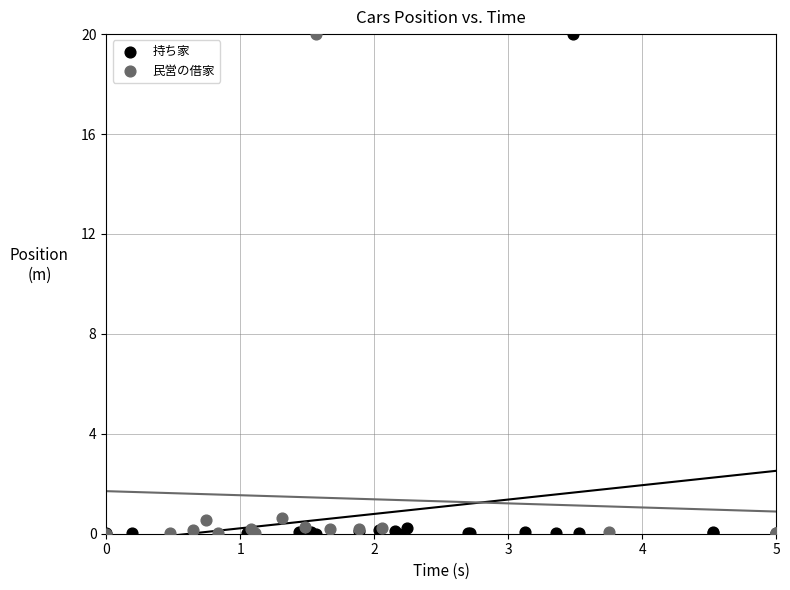

What are all the series names shown in the legend?

持ち家, 民営の借家